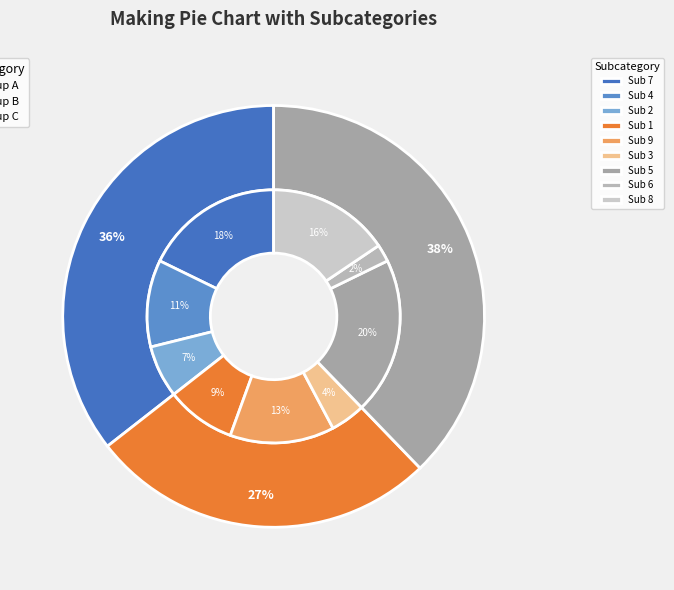

To the nearest percent, what portion does 6 represent?

2%